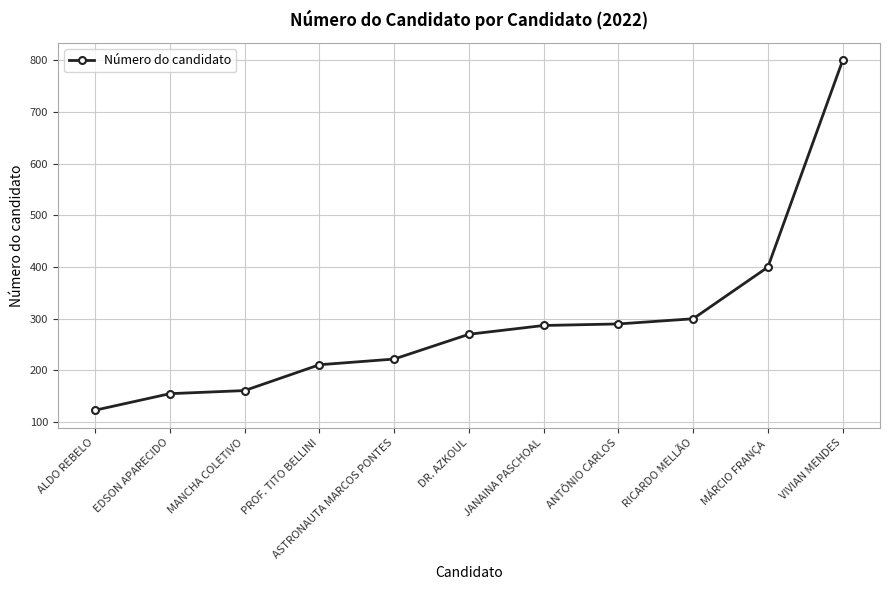

What is the maximum value shown in the chart?

800